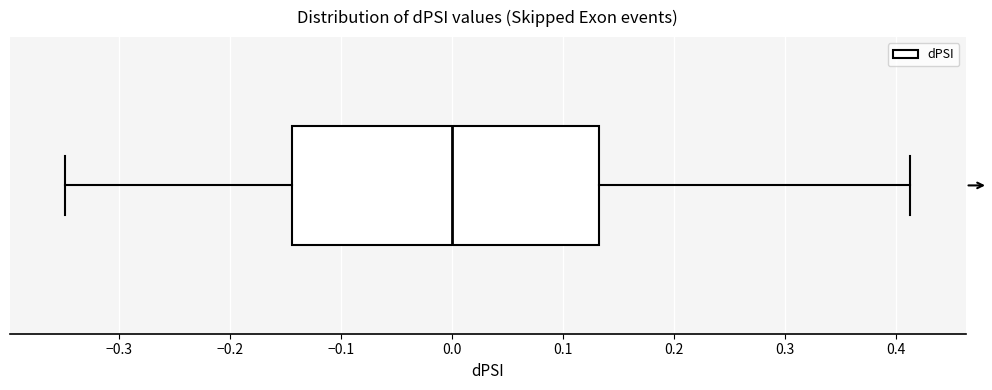

Read this box plot against the x-axis: the position of the median line, the range covered by the box, and the ends of both whiskers. The values are not printed on the chart, so give them approximately, as read against the axis.

median 0.00, box -0.14 to 0.13, whiskers -0.35 to 0.41